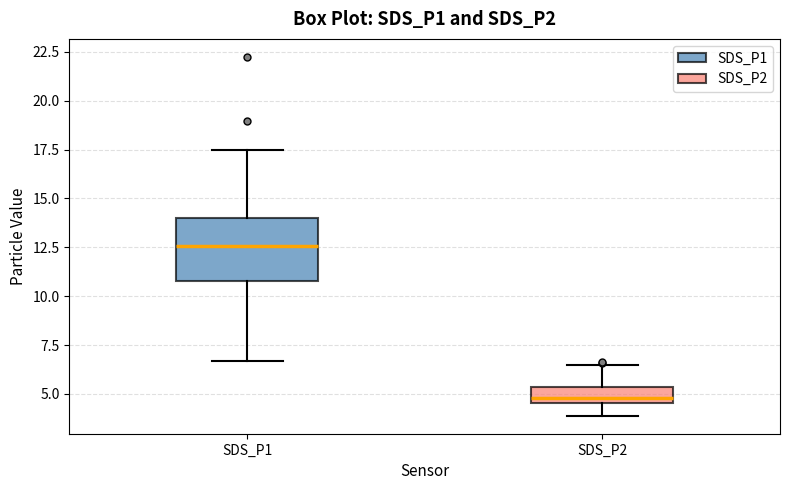

Reading left to right, transcribe this box plot: for each box, give where its median line is, the range the box spans, and where its two whiskers end, as read against the y-axis. The values are not printed on the chart, so give them approximately, as read against the axis.

SDS_P1: median 12.5, box 11.0 to 14.0, whiskers 6.5 to 17.5
SDS_P2: median 5.0, box 4.5 to 5.5, whiskers 4.0 to 6.5